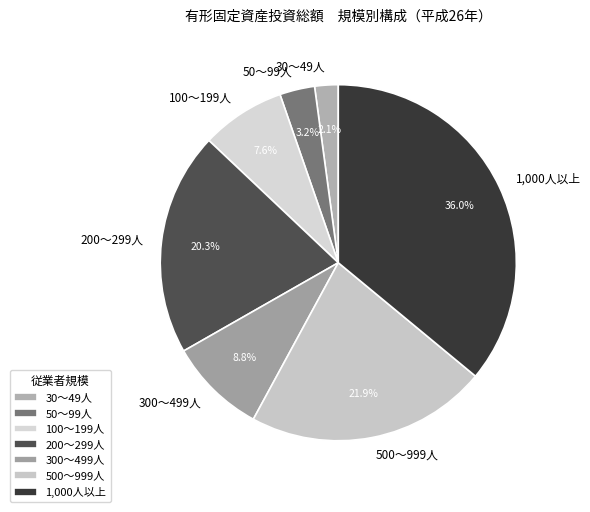

How many slices are in this pie chart?

7